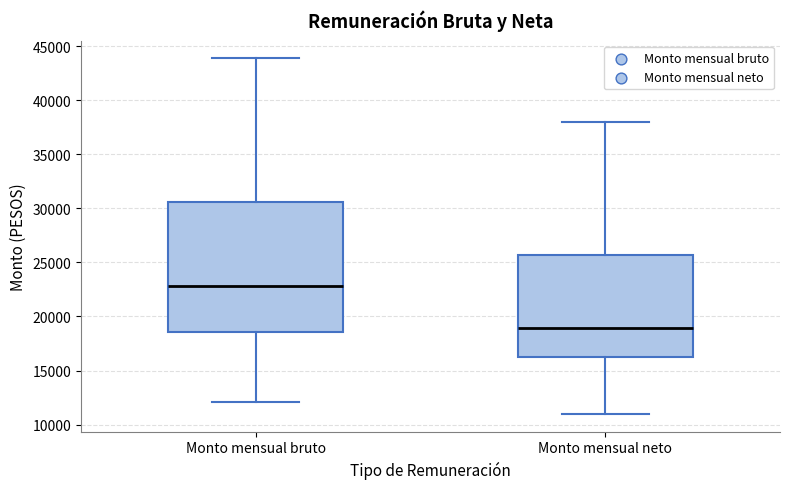

Reading left to right, read every box against the y-axis: the position of its median line, the range the box covers, and the ends of its whiskers. The values are not printed on the chart, so give them approximately, as read against the axis.

Monto mensual bruto: median 23000, box 18500 to 30500, whiskers 12000 to 44000
Monto mensual neto: median 19000, box 16500 to 25500, whiskers 11000 to 38000